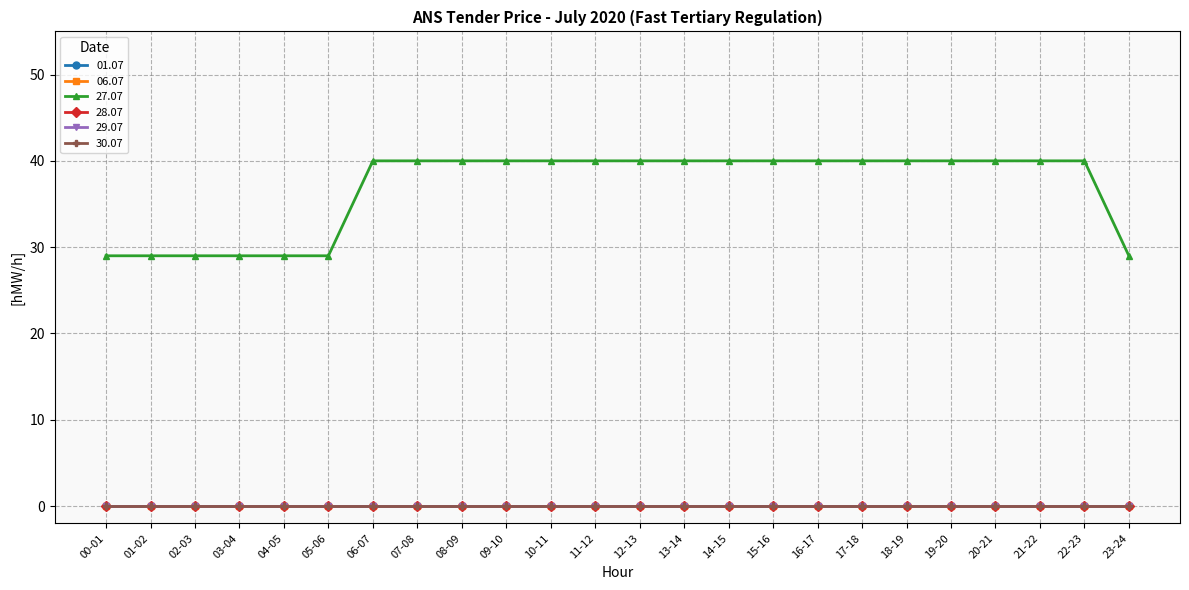

Which category has the highest value in the 30.07 series?

00-01